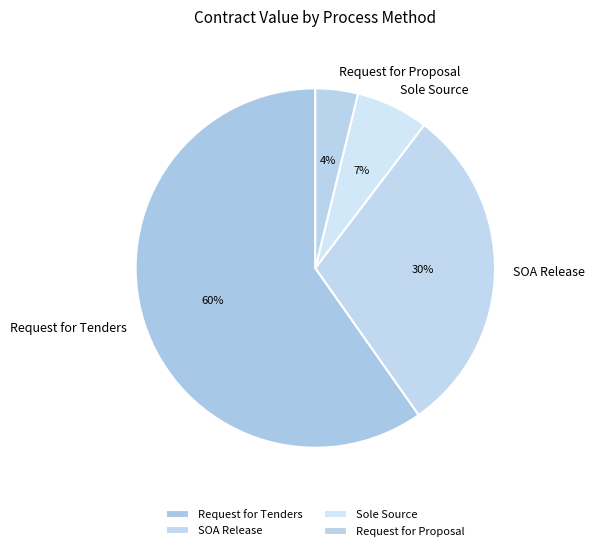

Which has a higher value, Request for Tenders or SOA Release?

Request for Tenders